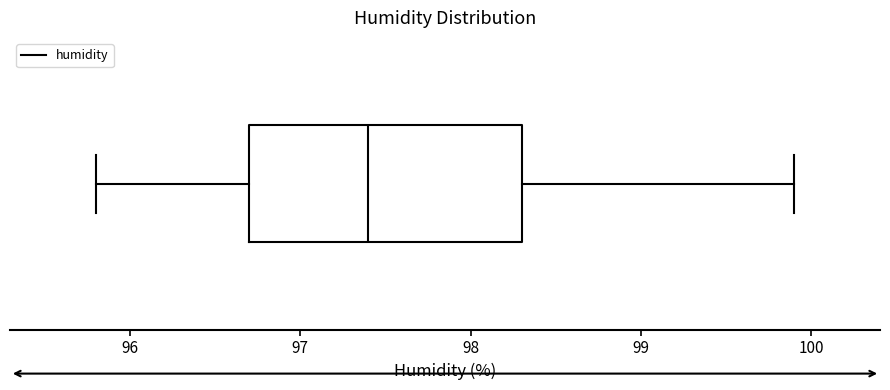

Where does the right whisker of the box end on the x-axis? The values are not printed on the chart, so give them approximately, as read against the axis.

99.9